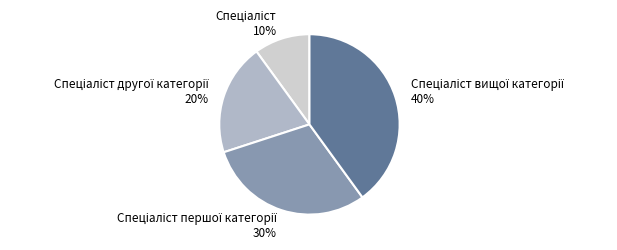

To the nearest percent, what is the average slice percentage?

25%